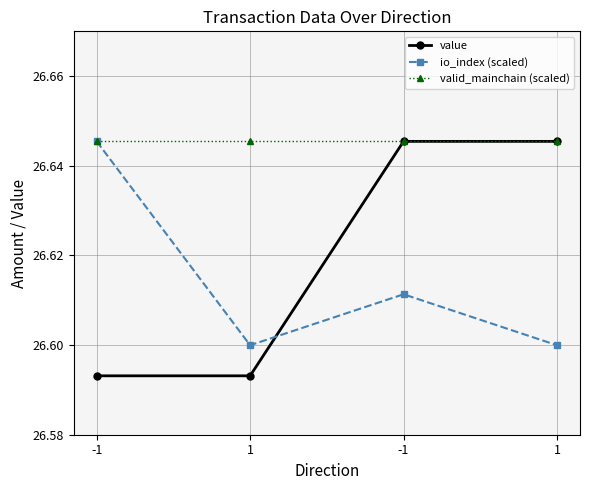

Count the number of categories in the chart.

4